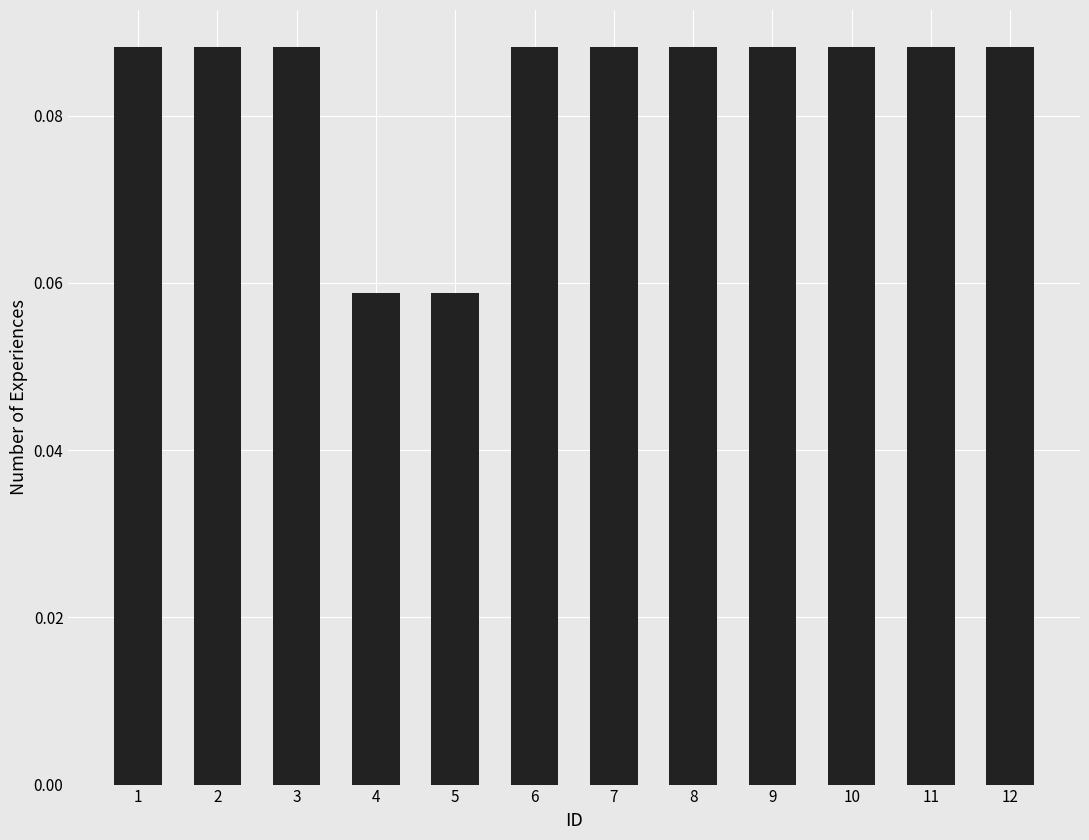

The chart shows a value of 0.0 at 3. True or false?

False